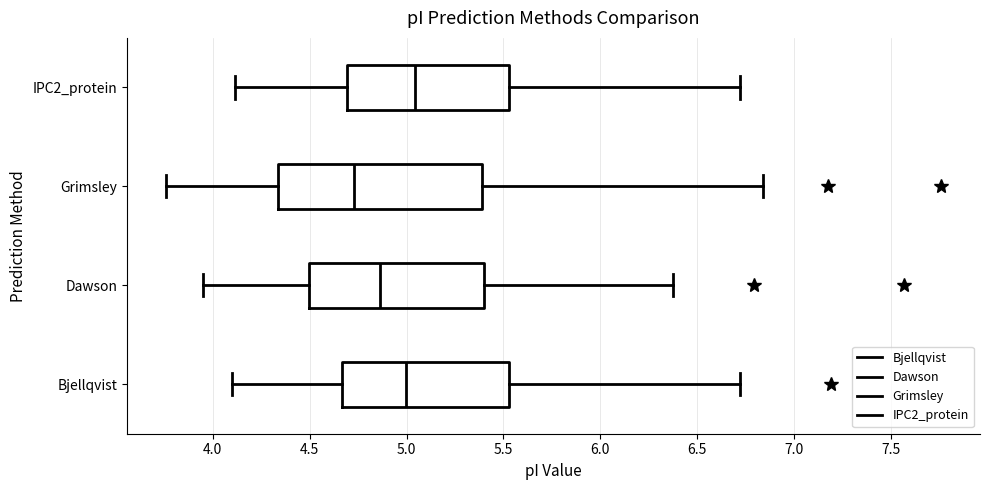

Where does the left whisker of the box for Bjellqvist end on the x-axis? The values are not printed on the chart, so give them approximately, as read against the axis.

4.10